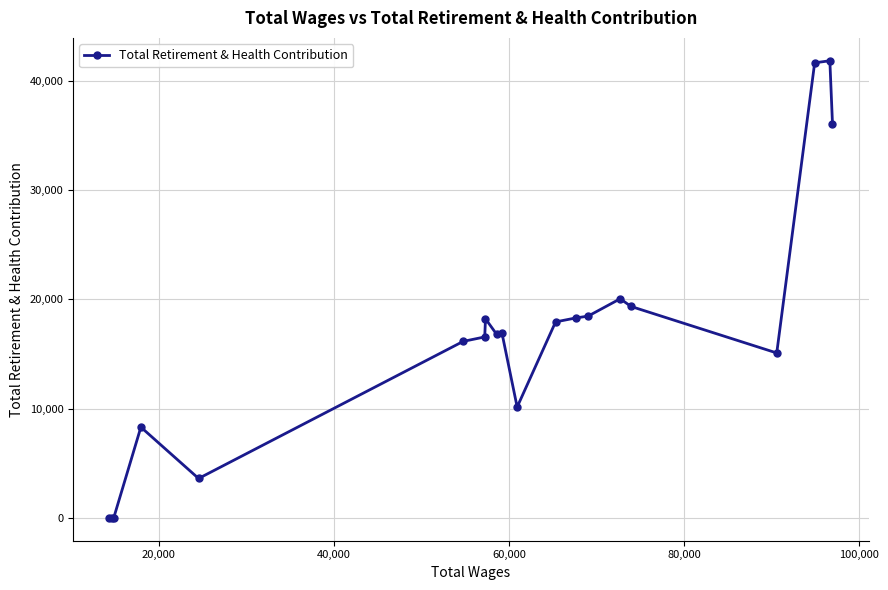

What is the maximum value shown in the chart?

41863